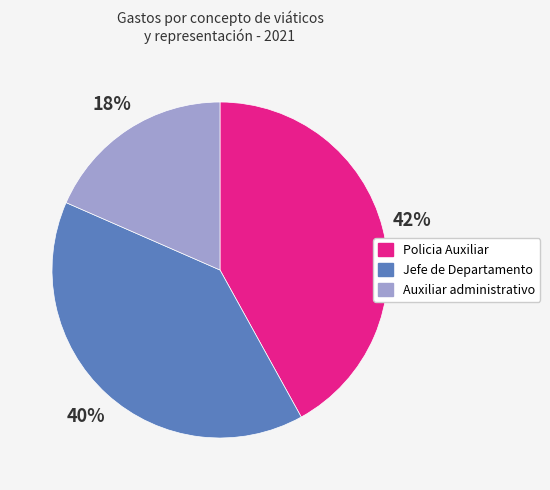

How many slices are in this pie chart?

3